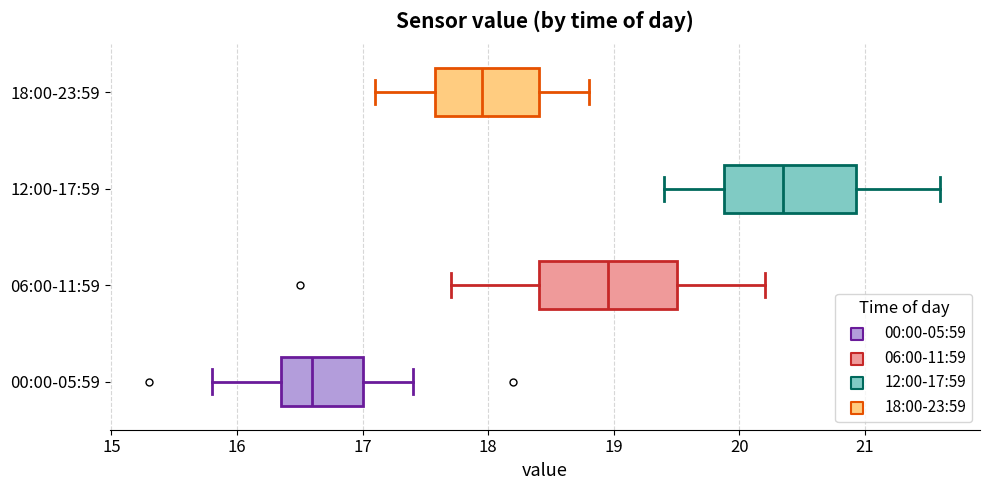

Reading bottom to top, read every box against the x-axis: the position of its median line, the range the box covers, and the ends of its whiskers. The values are not printed on the chart, so give them approximately, as read against the axis.

00:00-05:59: median 16.6, box 16.4 to 17.0, whiskers 15.8 to 17.4
06:00-11:59: median 19.0, box 18.4 to 19.5, whiskers 17.7 to 20.2
12:00-17:59: median 20.4, box 19.9 to 20.9, whiskers 19.4 to 21.6
18:00-23:59: median 18.0, box 17.6 to 18.4, whiskers 17.1 to 18.8